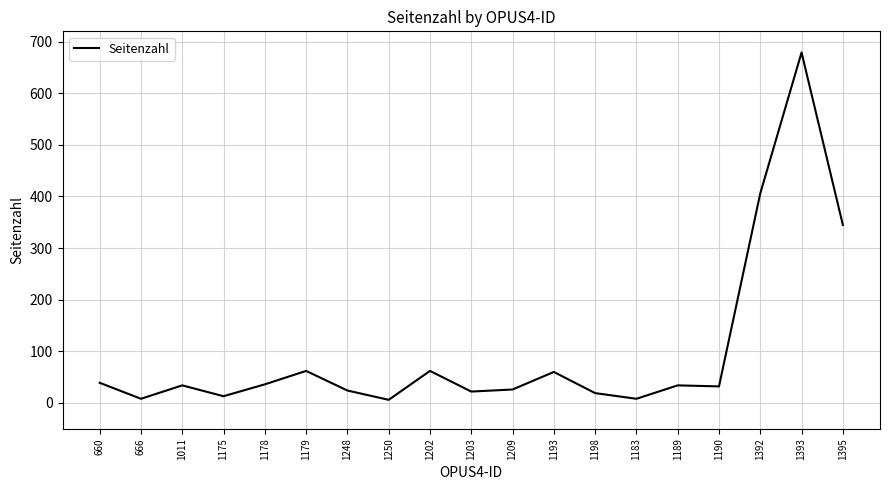

What is the sum of all values?

1915